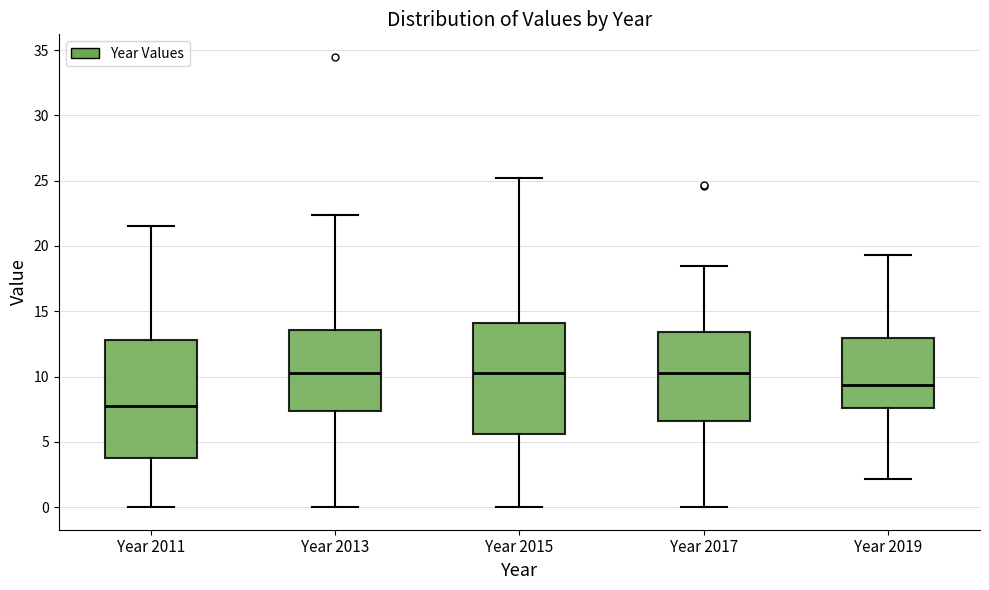

Reading left to right, read every box against the y-axis: the position of its median line, the range the box covers, and the ends of its whiskers. The values are not printed on the chart, so give them approximately, as read against the axis.

Year 2011: median 8.0, box 4.0 to 13.0, whiskers 0.0 to 21.5
Year 2013: median 10.5, box 7.5 to 13.5, whiskers 0.0 to 22.5
Year 2015: median 10.0, box 5.5 to 14.0, whiskers 0.0 to 25.0
Year 2017: median 10.0, box 6.5 to 13.5, whiskers 0.0 to 18.5
Year 2019: median 9.5, box 7.5 to 13.0, whiskers 2.0 to 19.5